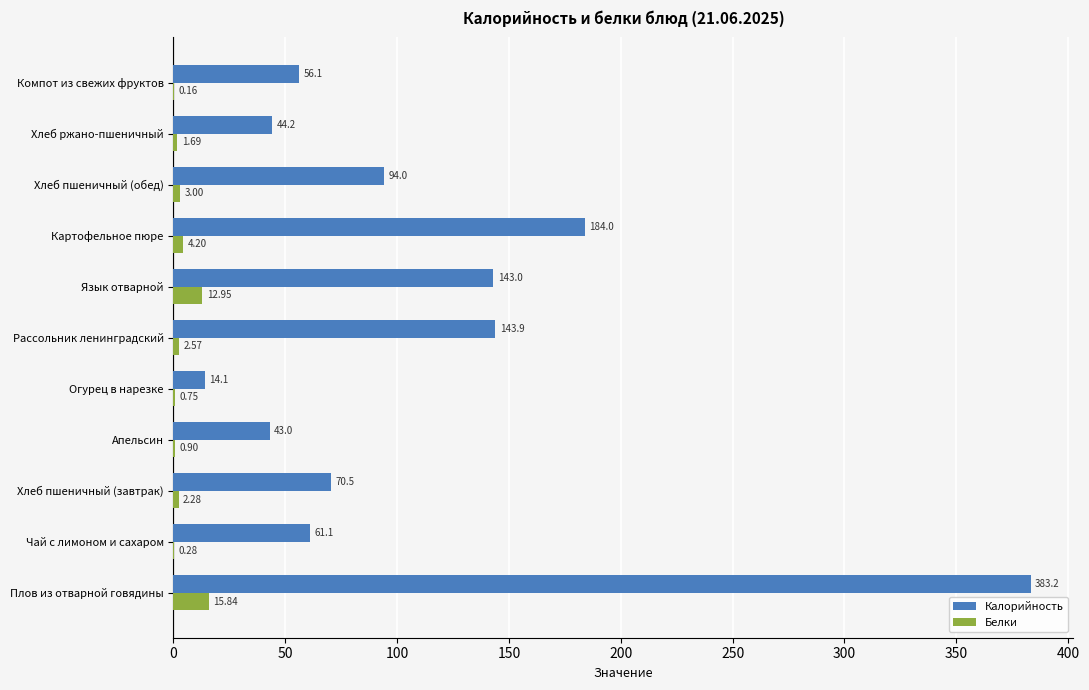

Which series has the widest spread of values?

Калорийность